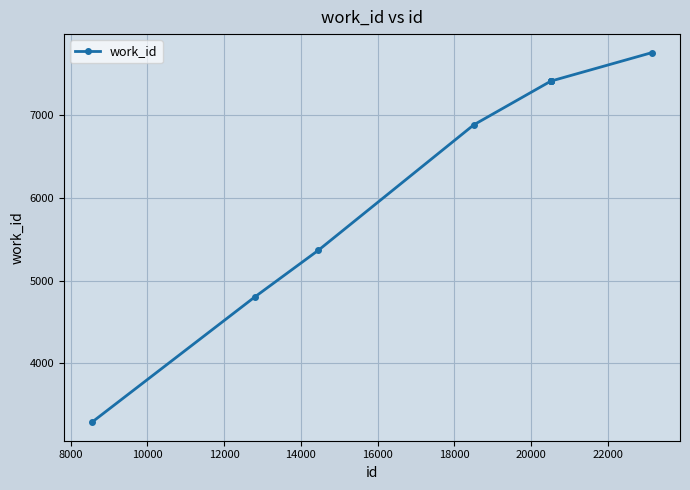

True or false: the data has more than 2 interior local peaks.

False